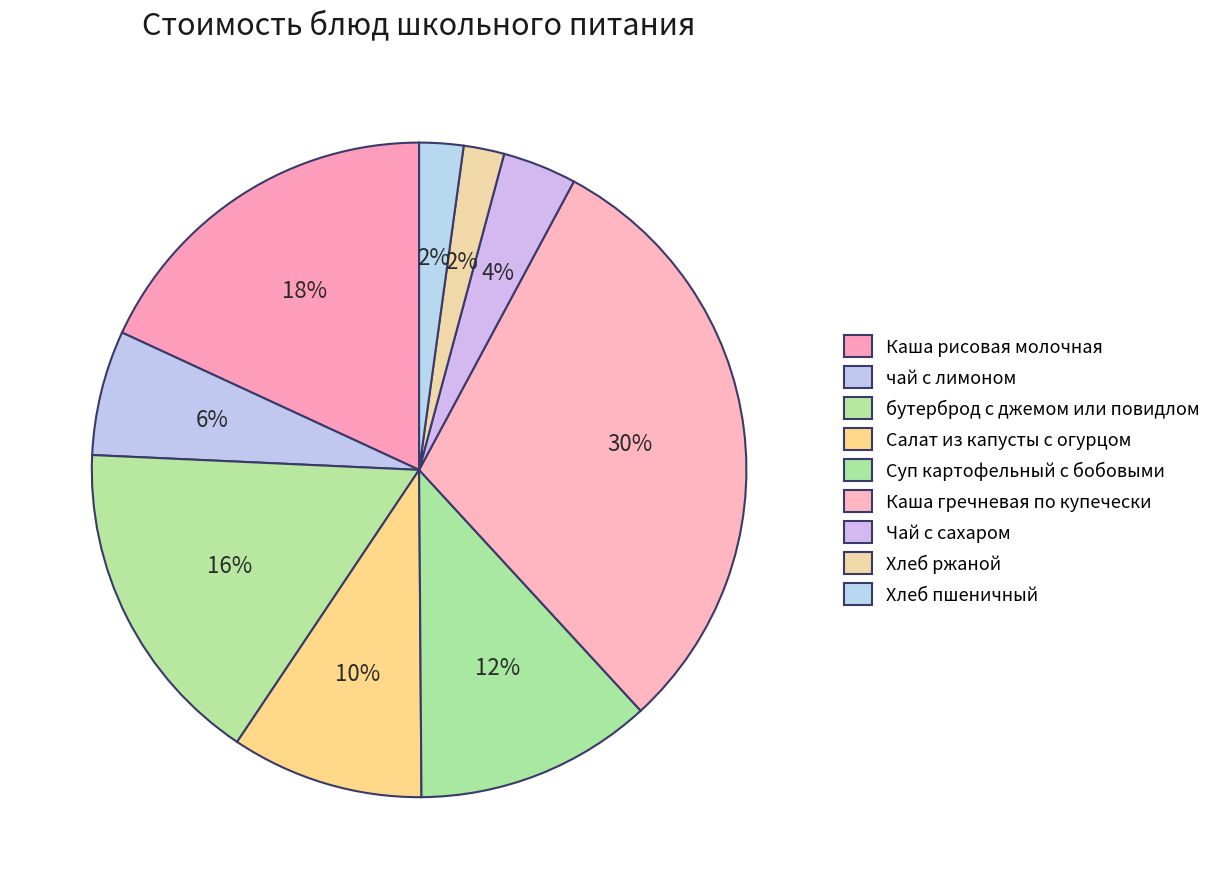

What portion of the pie excludes Хлеб ржаной?

98.0%